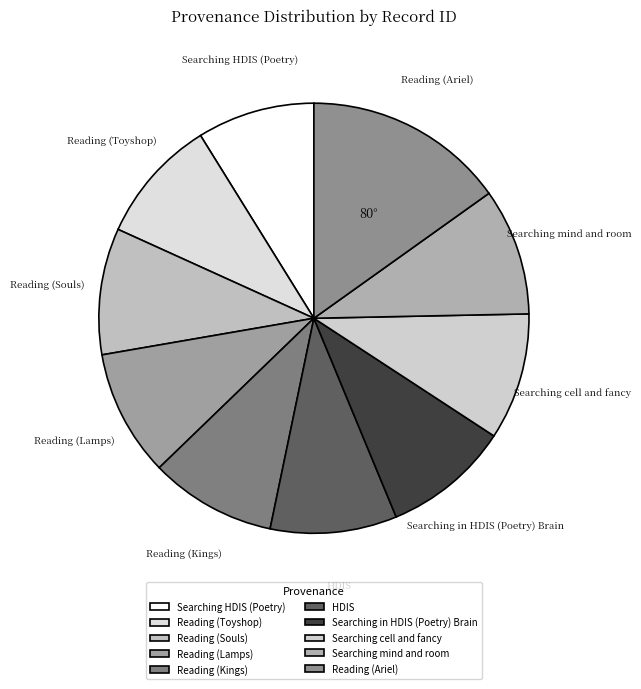

How many slices are in this pie chart?

10